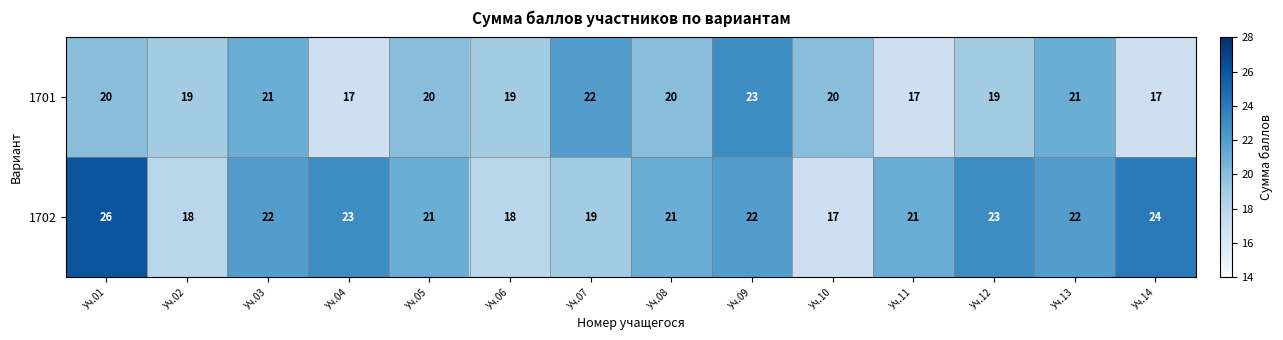

Which series has the widest spread of values?

1702